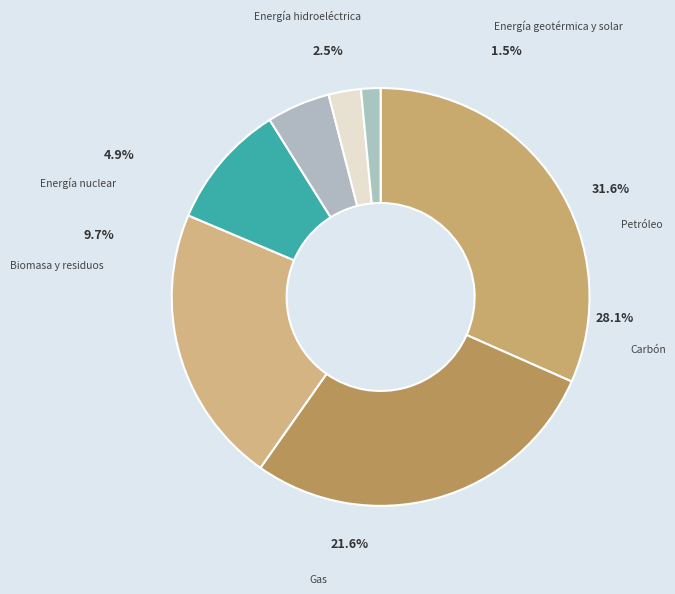

True or false: Mail.ru accounts for 3% of the total.

False